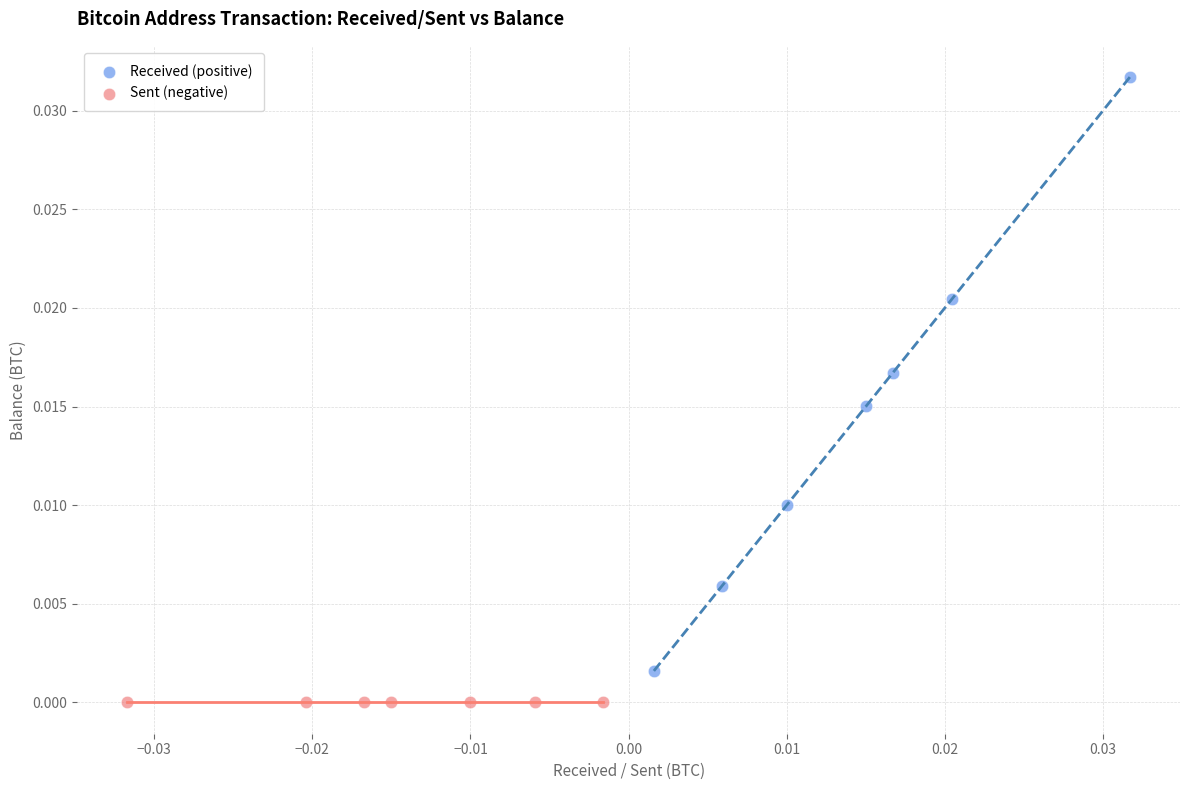

Which series contains the highest Y value?

Received (positive)